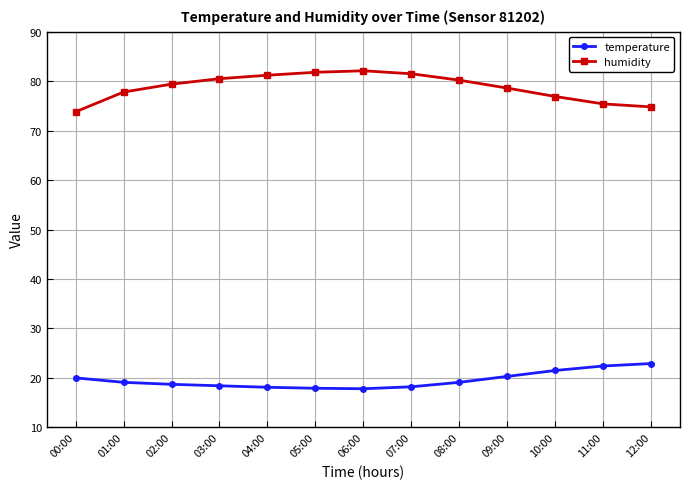

What is the value of the temperature point at the 2nd from the left?

19.1